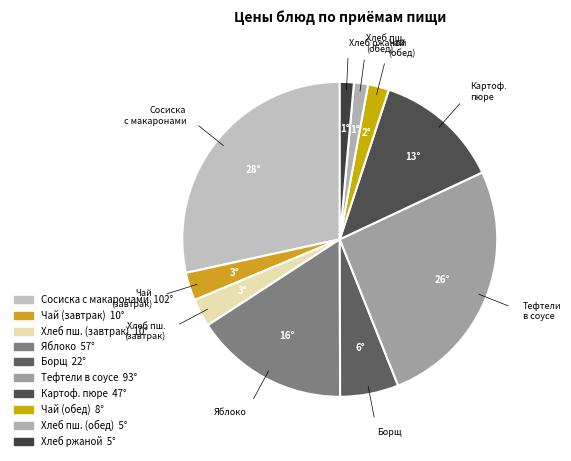

Is there any slice that represents more than half of the pie?

No